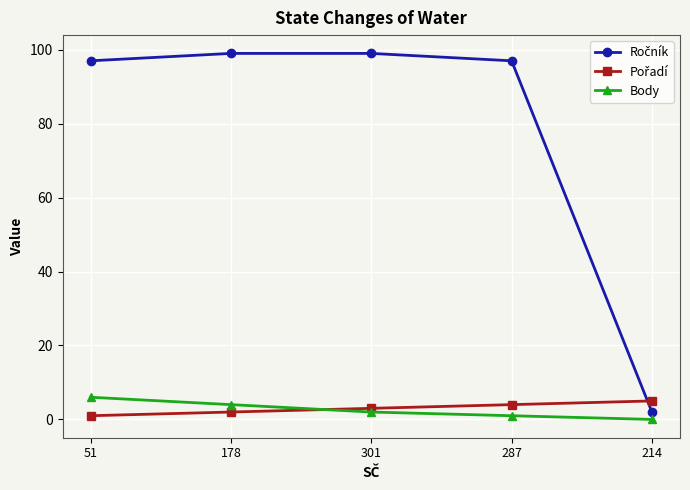

What is the greatest value displayed?

99